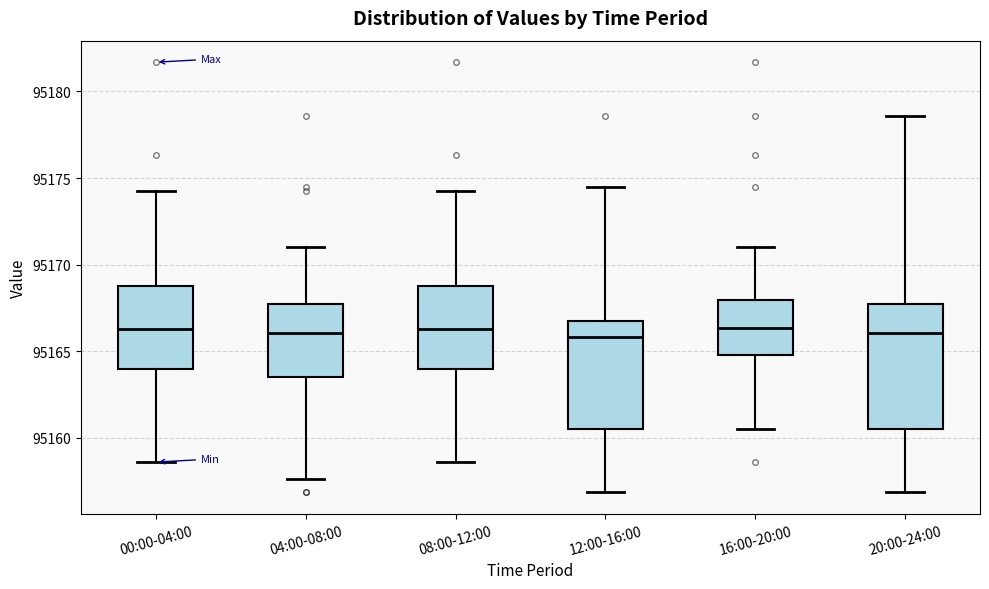

Comparing the boxes themselves (not the whiskers), which one is the tallest?

20:00-24:00